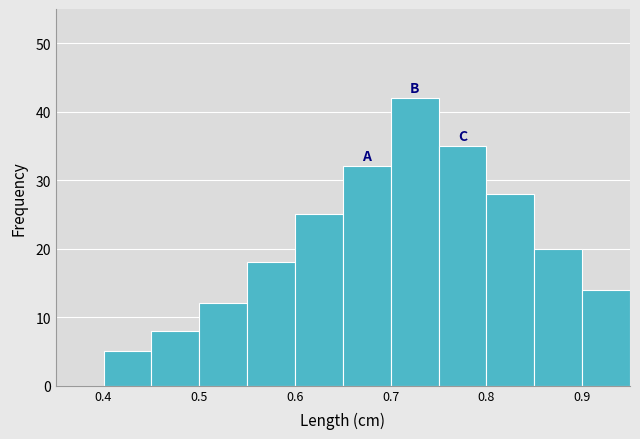

Which range on the x-axis has the tallest bar?

0.70 to 0.75